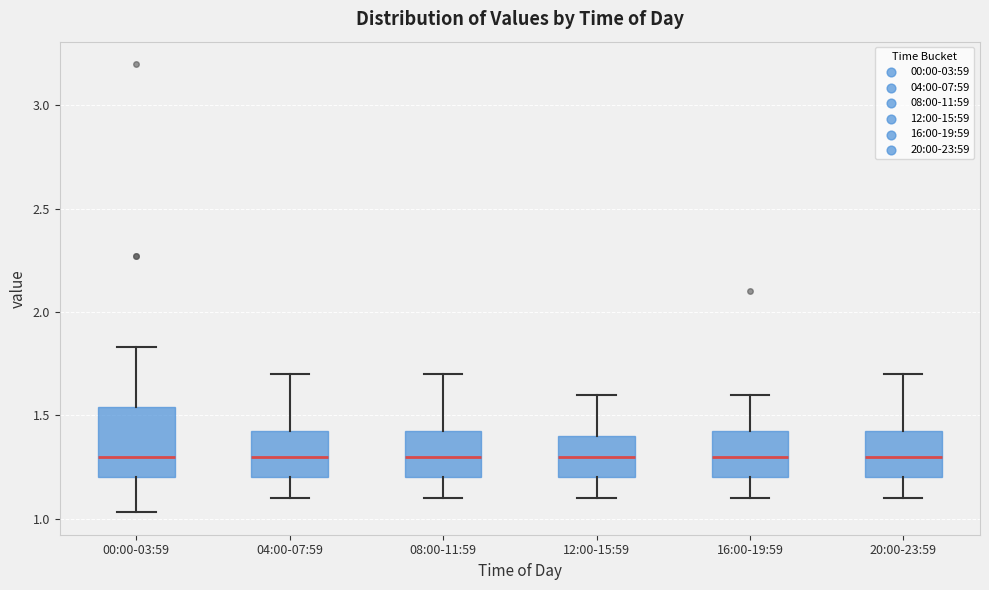

Reading left to right, read every box against the y-axis: the position of its median line, the range the box covers, and the ends of its whiskers. The values are not printed on the chart, so give them approximately, as read against the axis.

00:00-03:59: median 1.30, box 1.20 to 1.55, whiskers 1.05 to 1.85
04:00-07:59: median 1.30, box 1.20 to 1.45, whiskers 1.10 to 1.70
08:00-11:59: median 1.30, box 1.20 to 1.45, whiskers 1.10 to 1.70
12:00-15:59: median 1.30, box 1.20 to 1.40, whiskers 1.10 to 1.60
16:00-19:59: median 1.30, box 1.20 to 1.45, whiskers 1.10 to 1.60
20:00-23:59: median 1.30, box 1.20 to 1.45, whiskers 1.10 to 1.70